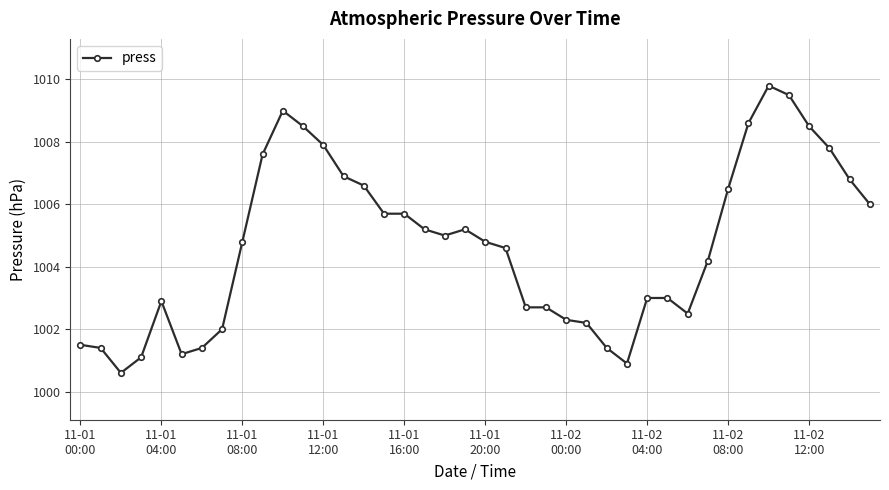

What is the minimum value shown in the chart?

1000.6